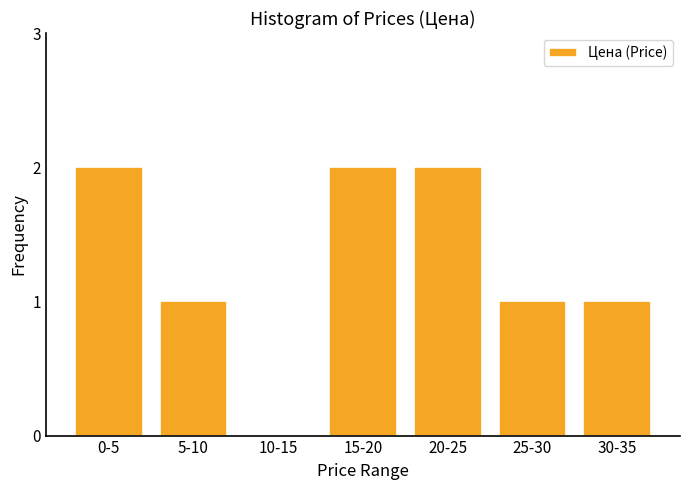

Reading left to right, extract all data points from this chart.

0-5=2	5-10=1	10-15=0	15-20=2	20-25=2	25-30=1	30-35=1